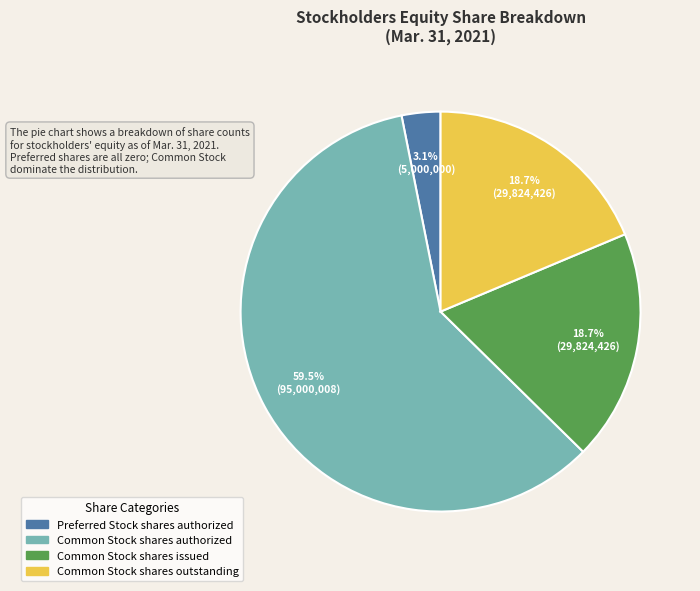

What percentage is the Preferred Stock shares authorized slice, to the nearest percent?

3%